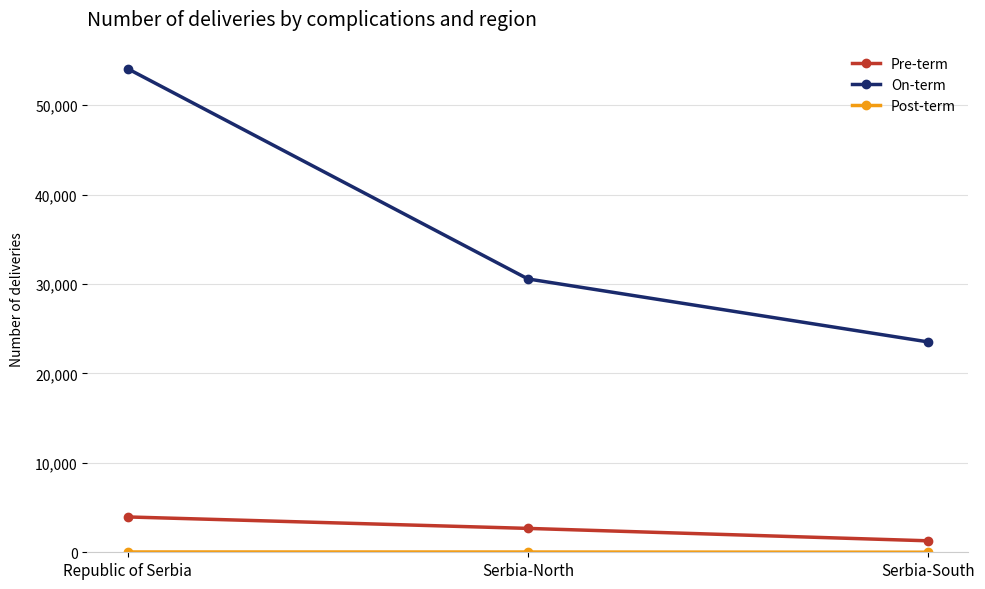

At which label does Pre-term reach its minimum?

Serbia-South